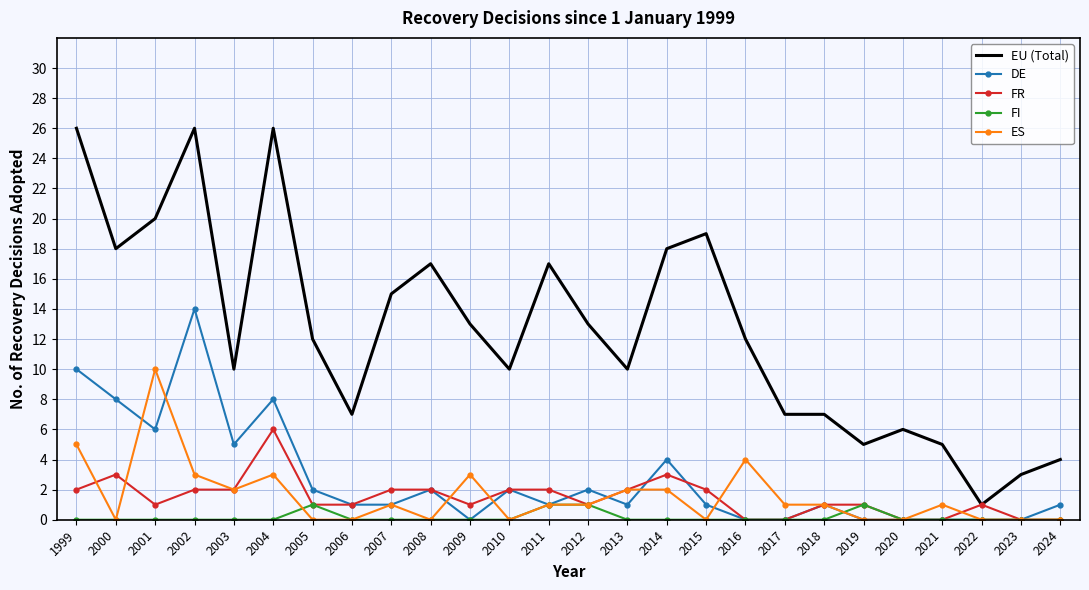

The value of FI at 2007 is 0. True or false?

True